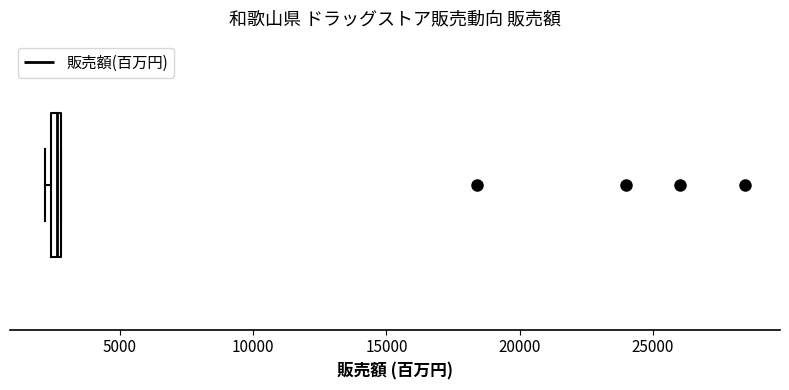

Where is the left edge of the box on the x-axis? The values are not printed on the chart, so give them approximately, as read against the axis.

2500